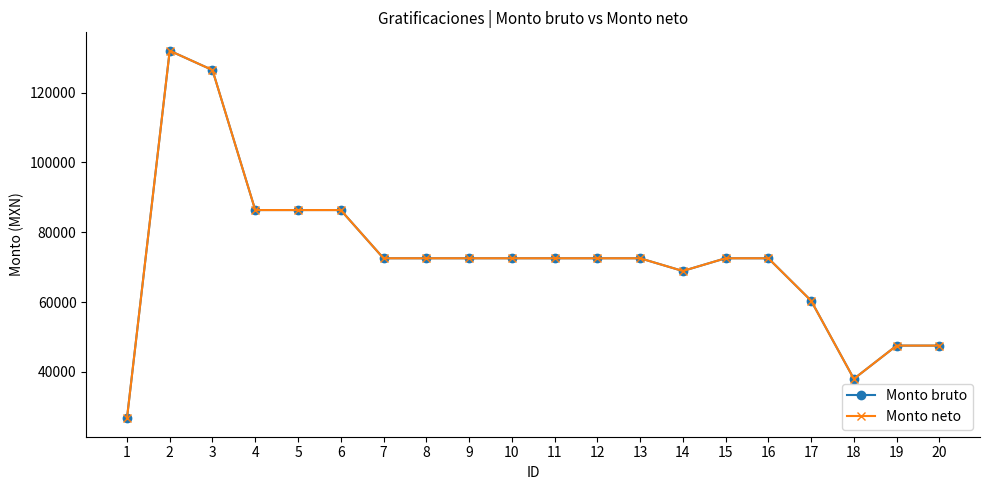

Does the chart have visible grid lines?

No